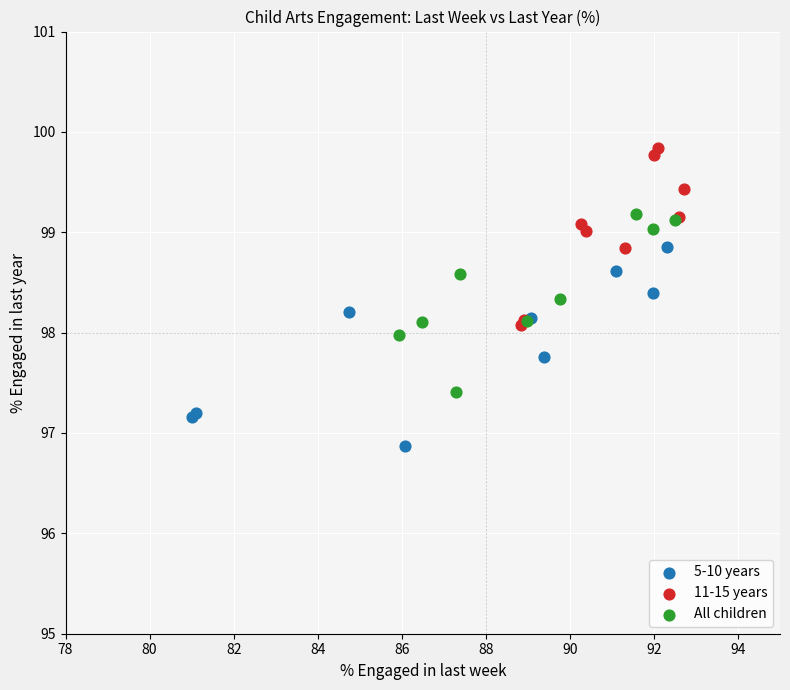

Which series contains the lowest Y value?

5-10 years